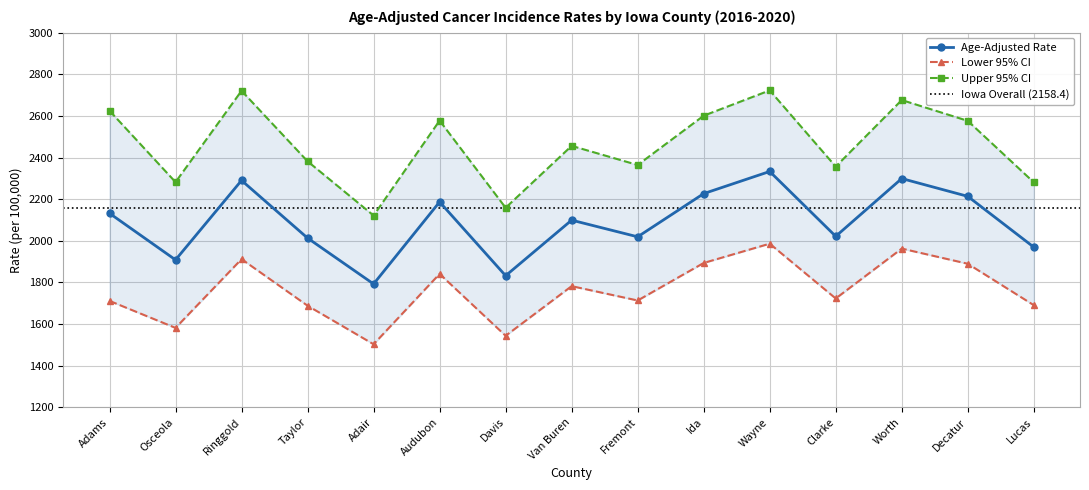

At which category does the chart reach its minimum across all series?

Adair